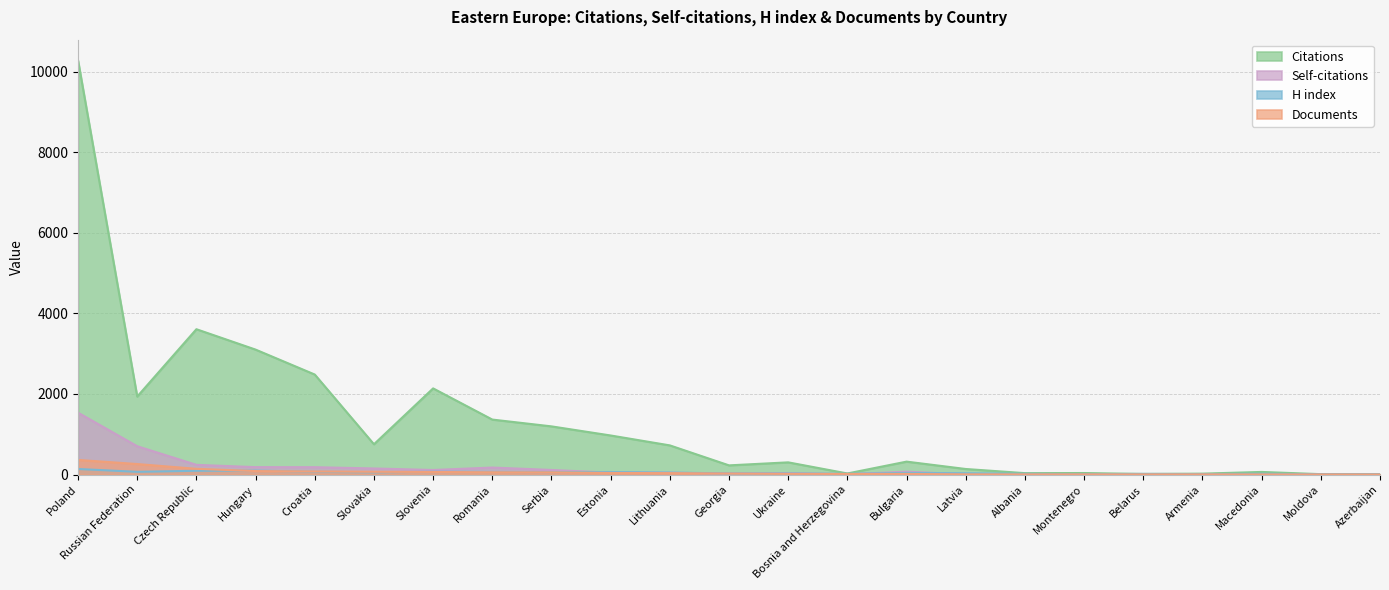

Which has a higher value, Slovakia or Estonia?

Estonia